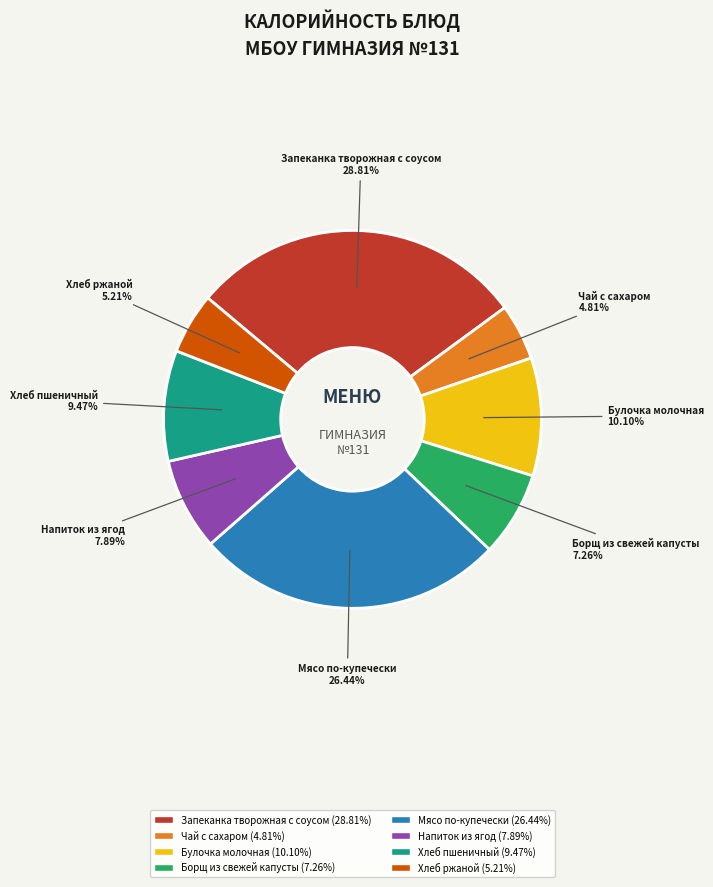

Approximately how many times larger is the value at Хлеб пшеничный (9.47%) compared to Запеканка творожная с соусом (28.81%)?

0.3